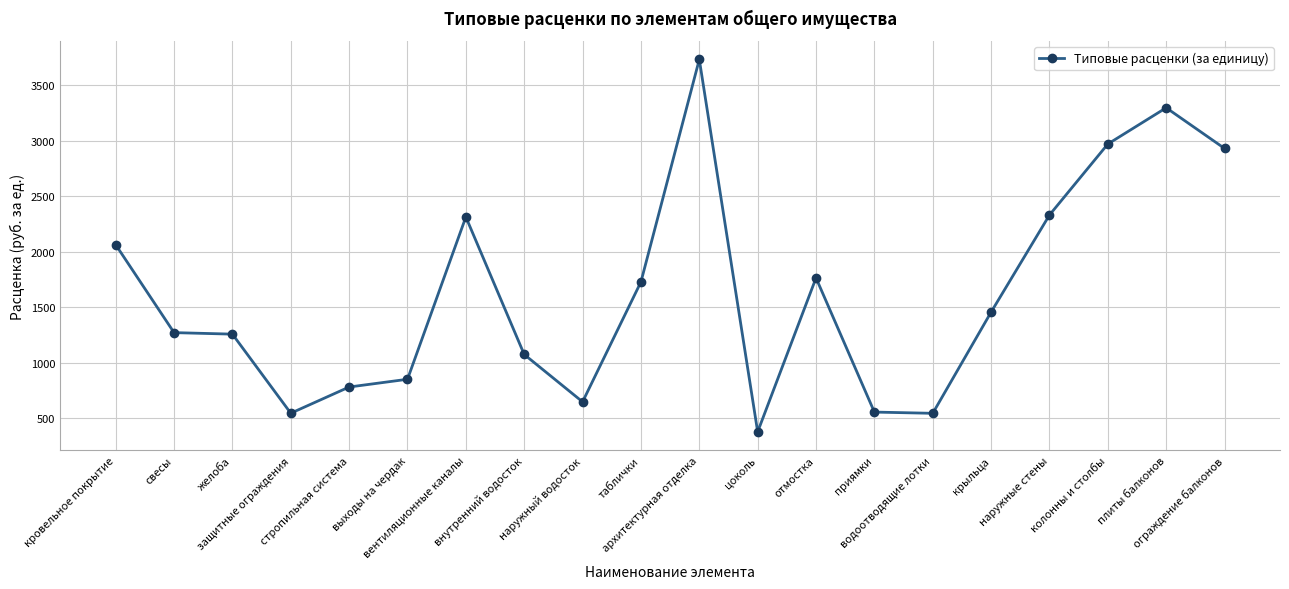

Is it true that the value at защитные ограждения is 542.3?

True